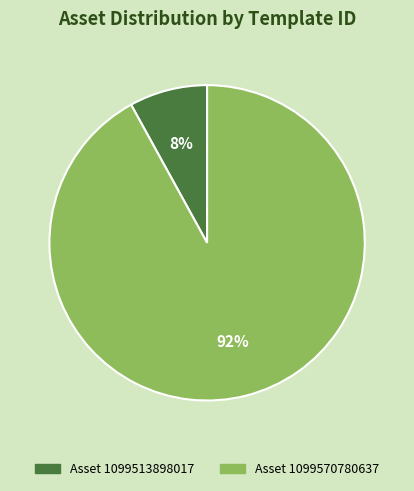

Does any single category account for the majority?

Yes